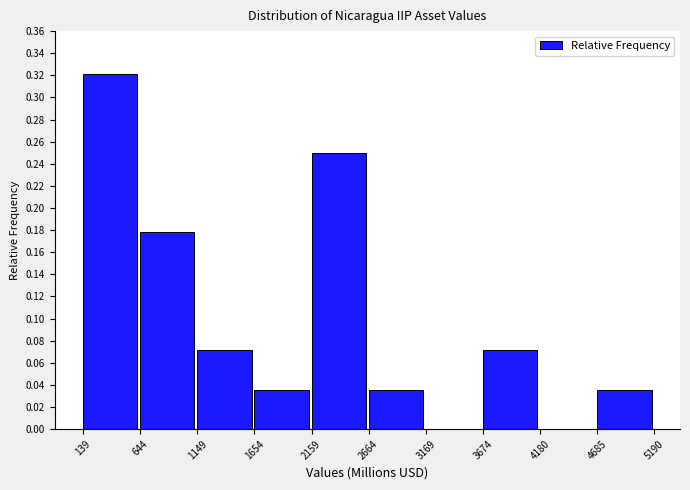

Reading left to right, list every bar in this chart as the range it spans on the x-axis followed by its height. The values are not printed on the chart, so give them approximately, as read against the axis.

139 to 644: 0.322
644 to 1149: 0.178
1149 to 1654: 0.072
1654 to 2159: 0.036
2159 to 2664: 0.250
2664 to 3169: 0.036
3169 to 3674: 0
3674 to 4180: 0.072
4180 to 4685: 0
4685 to 5190: 0.036